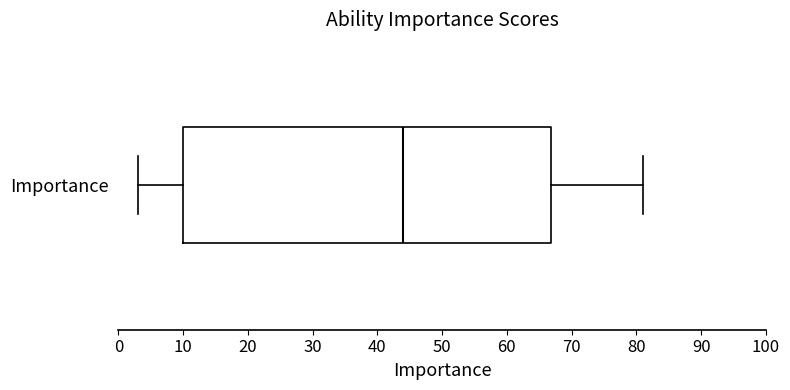

Read this box plot against the x-axis: the position of the median line, the range covered by the box, and the ends of both whiskers. The values are not printed on the chart, so give them approximately, as read against the axis.

median 44, box 10 to 67, whiskers 3 to 81